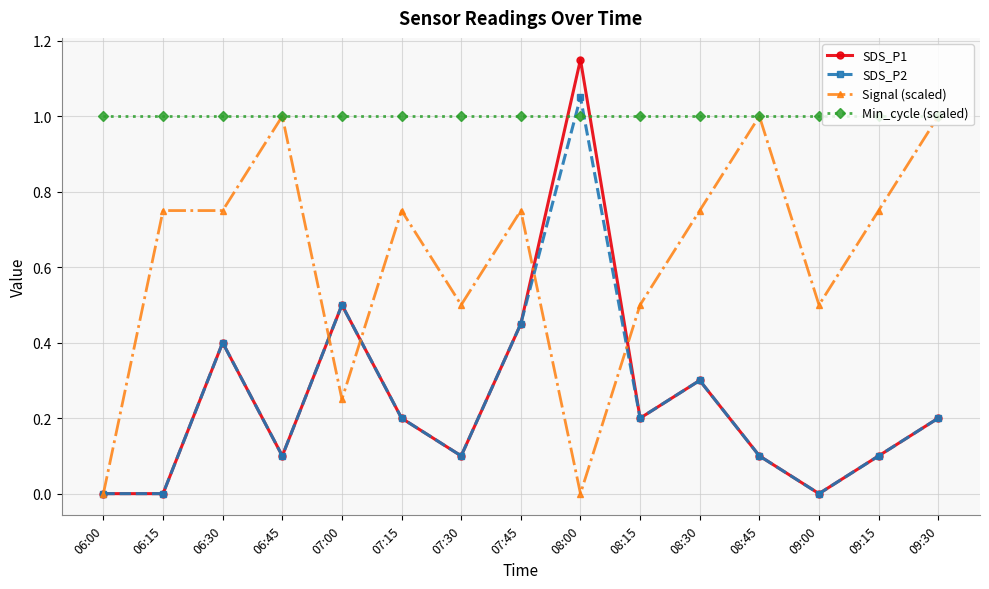

What position from the left is 08:15?

10